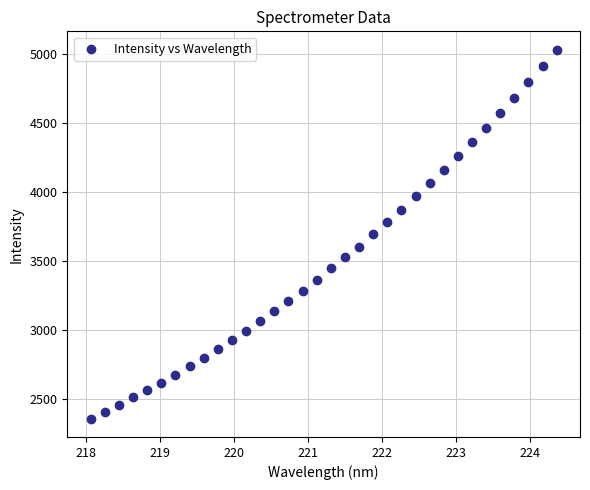

What is the range of X values (max minus min)?

6.3